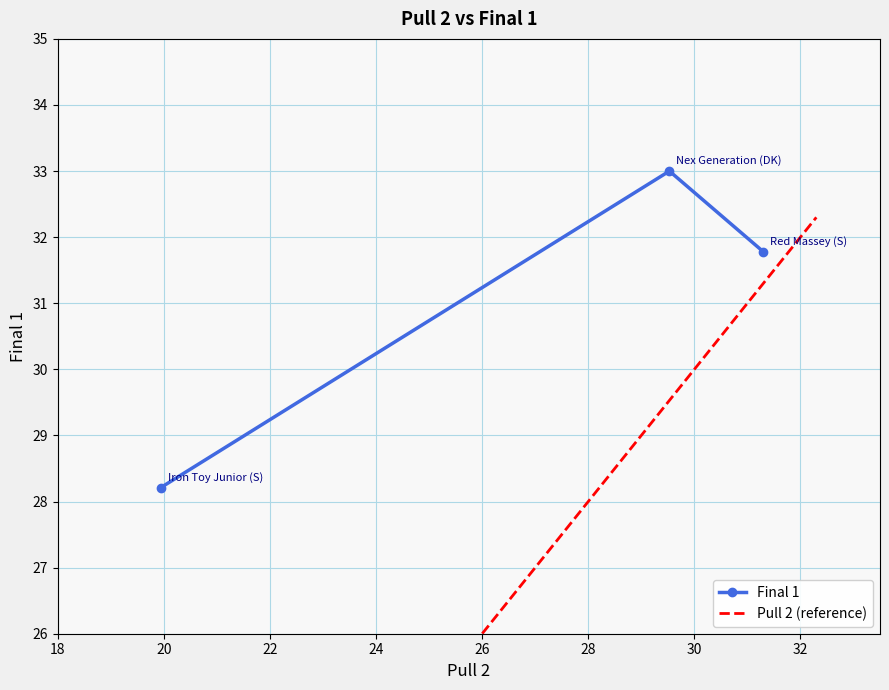

What is the sum of all values?

93.0